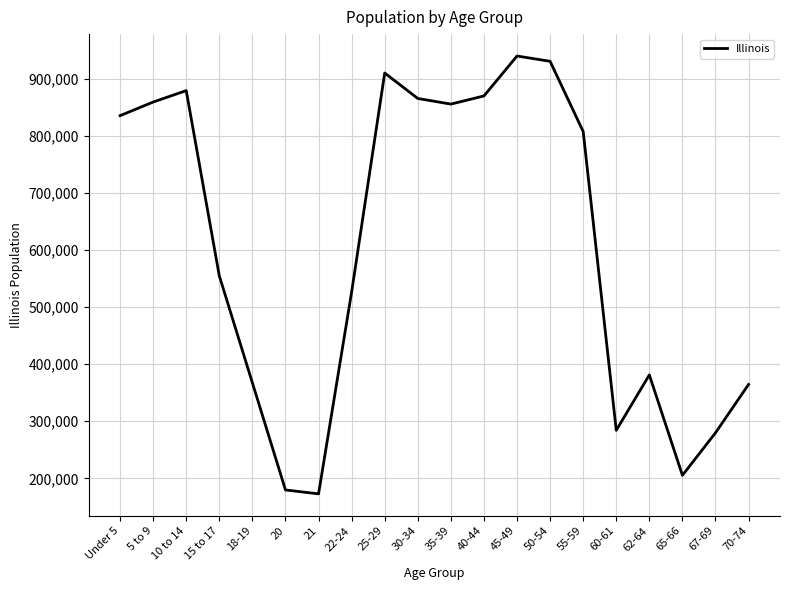

Where is the first local maximum?

10 to 14